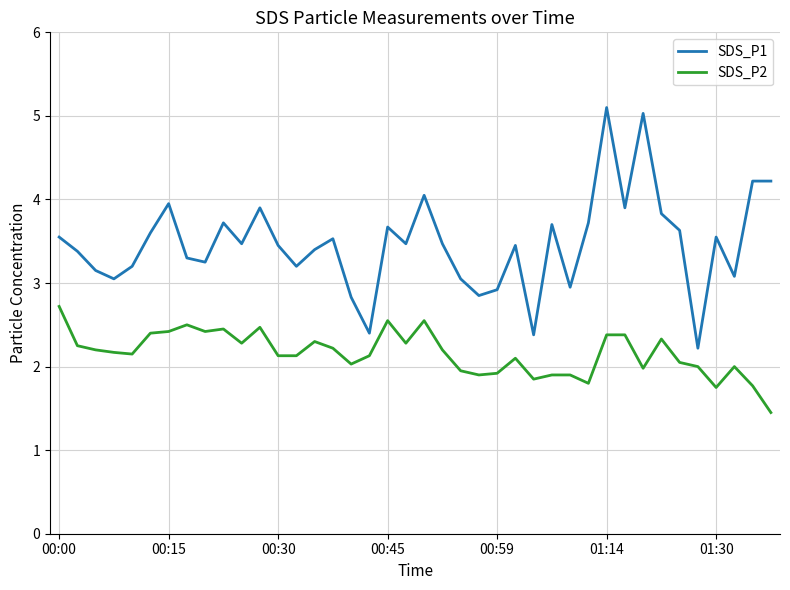

Which series has the widest spread of values?

SDS_P1